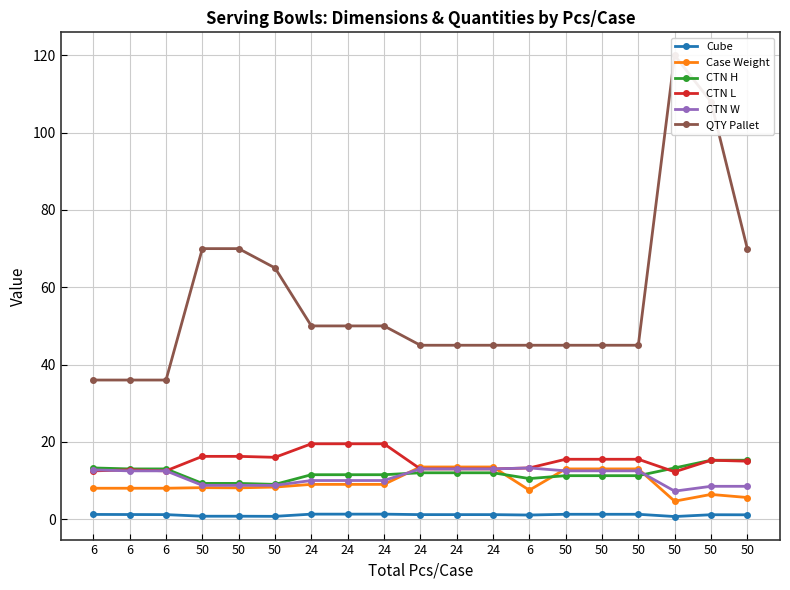

Reading left to right, extract all data points from this chart.

Cube: 6=1.2	6=1.2	6=1.2	50=0.8	50=0.8	50=0.7	24=1.3	24=1.3	24=1.3	24=1.2	24=1.2	24=1.2	6=1.1	50=1.3	50=1.3	50=1.3	50=0.7	50=1.1	50=1.1
Case Weight: 6=8.0	6=8.0	6=8.0	50=8.2	50=8.1	50=8.3	24=9.0	24=9.0	24=9.0	24=13.5	24=13.5	24=13.5	6=7.5	50=13.0	50=13.0	50=13.0	50=4.7	50=6.4	50=5.6
CTN H: 6=13.2	6=13.0	6=13.0	50=9.2	50=9.2	50=9.0	24=11.5	24=11.5	24=11.5	24=12.0	24=12.0	24=12.0	6=10.5	50=11.2	50=11.2	50=11.2	50=13.2	50=15.2	50=15.2
CTN L: 6=12.5	6=12.8	6=12.5	50=16.2	50=16.2	50=16.0	24=19.5	24=19.5	24=19.5	24=13.0	24=13.0	24=13.0	6=13.2	50=15.5	50=15.5	50=15.5	50=12.2	50=15.2	50=15.0
CTN W: 6=12.8	6=12.5	6=12.5	50=8.8	50=8.8	50=8.8	24=10.0	24=10.0	24=10.0	24=13.0	24=13.0	24=13.0	6=13.2	50=12.5	50=12.5	50=12.5	50=7.2	50=8.5	50=8.5
QTY Pallet: 6=36.0	6=36.0	6=36.0	50=70.0	50=70.0	50=65.0	24=50.0	24=50.0	24=50.0	24=45.0	24=45.0	24=45.0	6=45.0	50=45.0	50=45.0	50=45.0	50=120.0	50=108.0	50=70.0